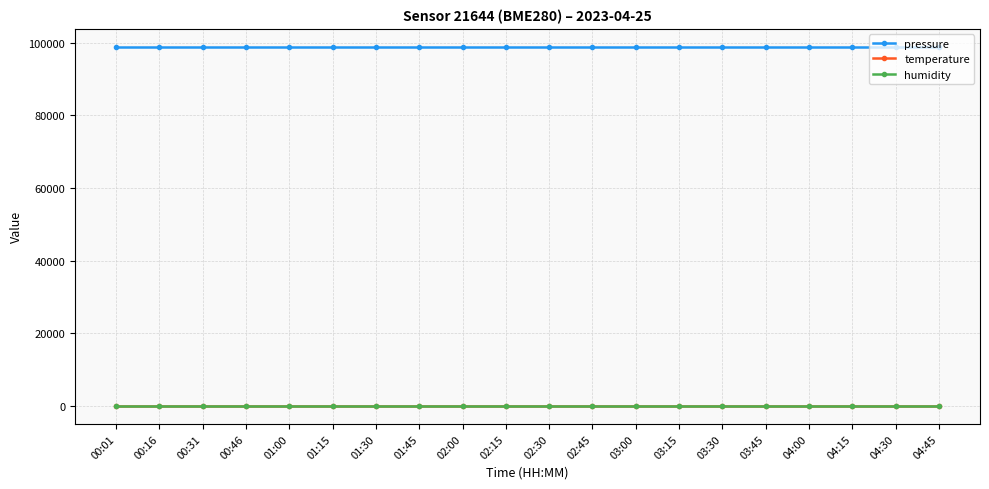

Reading left to right, transcribe all the data shown in this chart.

pressure: 98919.1	98919.1	98919.1	98919.1	98919.1	98919.1	98919.1	98919.1	98919.1	98919.1	98919.1	98919.1	98919.1	98919.1	98919.1	98919.1	98919.1	98919.1	98919.1	98919.1
temperature: 13.2	13.2	13.2	13.2	13.2	13.2	13.2	13.2	13.2	13.2	13.2	13.2	13.2	13.2	13.2	13.2	13.2	13.2	13.2	13.2
humidity: 100.0	100.0	100.0	100.0	100.0	100.0	100.0	100.0	100.0	100.0	100.0	100.0	100.0	100.0	100.0	100.0	100.0	100.0	100.0	100.0